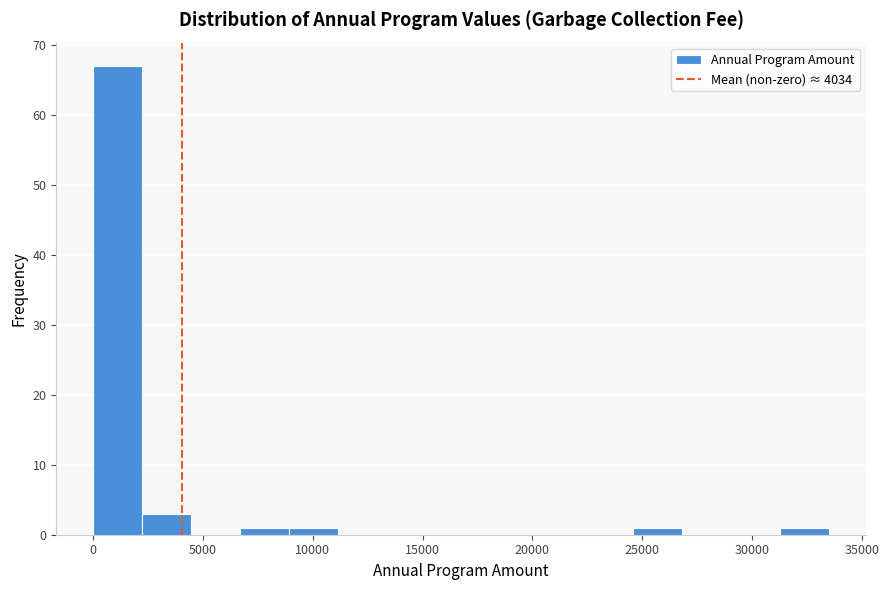

Reading left to right, list every bar in this chart as the range it spans on the x-axis followed by its height. Neither the bar edges nor the heights are printed on the chart, so give them approximately, as read against the axes.

0 to 2000: 67
2000 to 4500: 3
4500 to 6500: 0
6500 to 9000: 1
9000 to 11000: 1
11000 to 13500: 0
13500 to 15500: 0
15500 to 18000: 0
18000 to 20000: 0
20000 to 22500: 0
22500 to 24500: 0
24500 to 27000: 1
27000 to 29000: 0
29000 to 31500: 0
31500 to 33500: 1